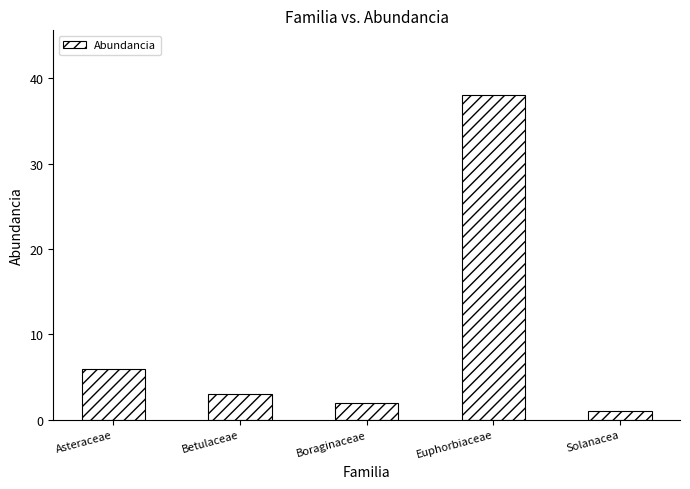

Reading left to right, transcribe all the data shown in this chart.

Asteraceae=6	Betulaceae=3	Boraginaceae=2	Euphorbiaceae=38	Solanacea=1